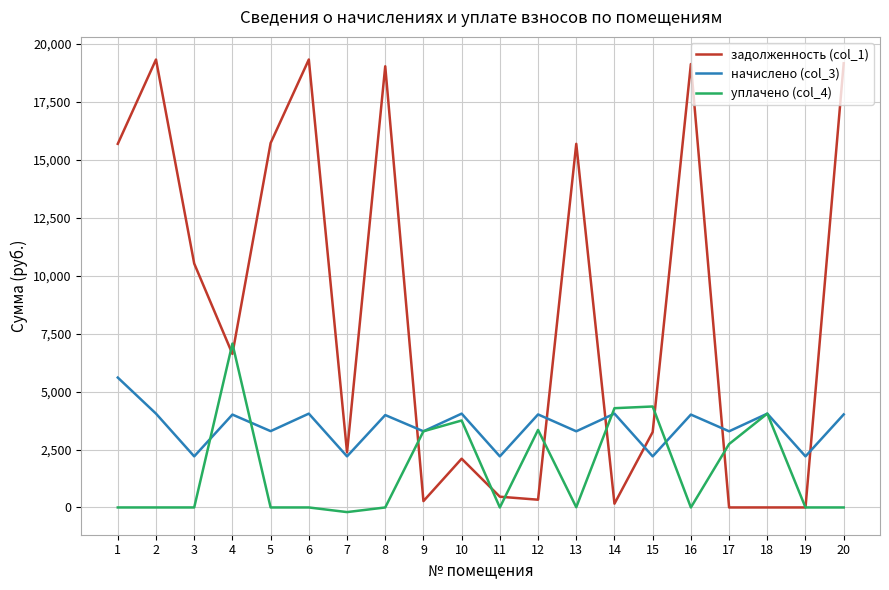

What is the difference between the highest and lowest values at 11?

2204.5